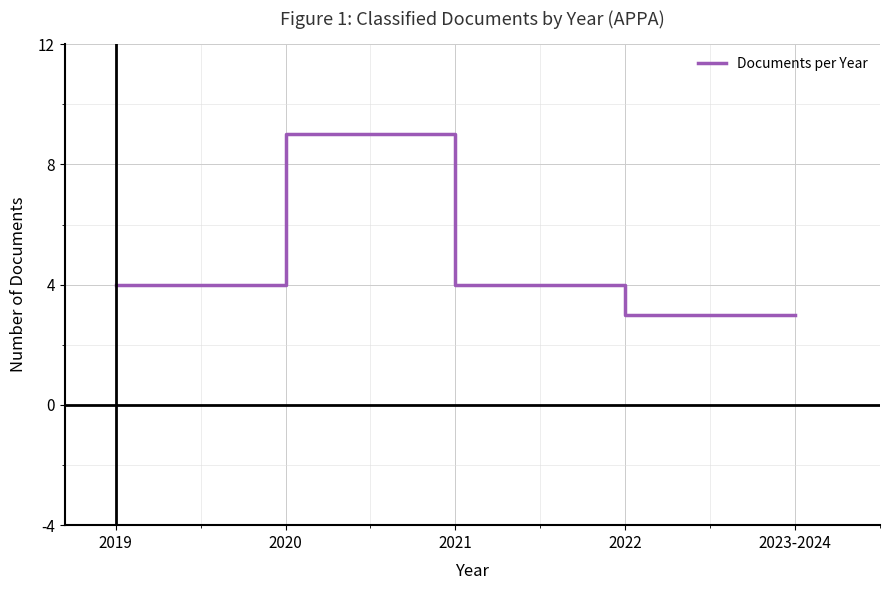

What value does the data have at 2020?

9